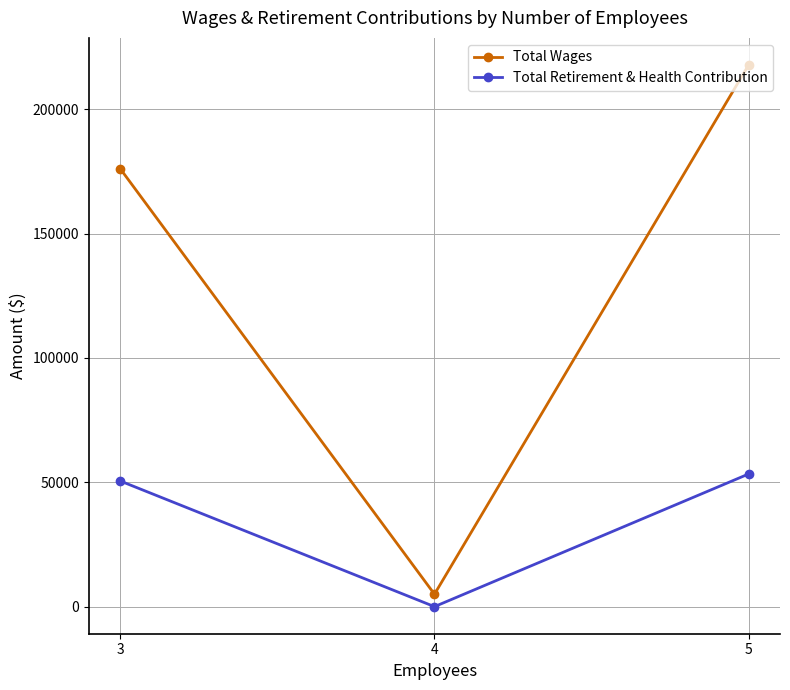

Which series has the widest spread of values?

Total Wages